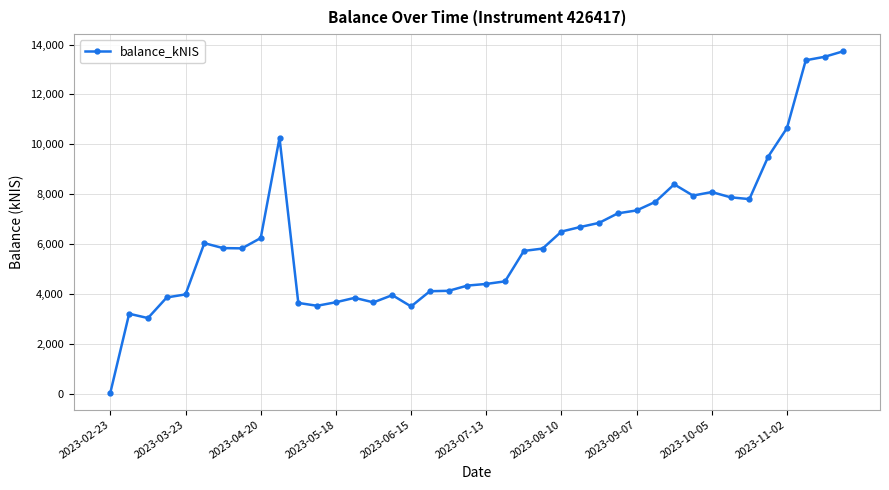

What is the value of the 27th point from the left?

6850.0